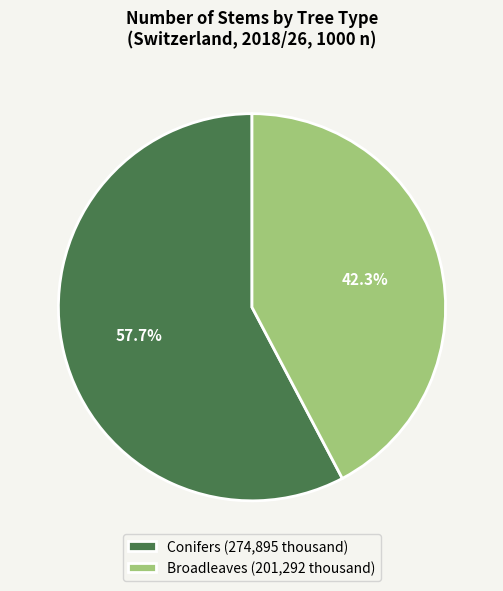

To the nearest percent, what is the average slice percentage?

50%